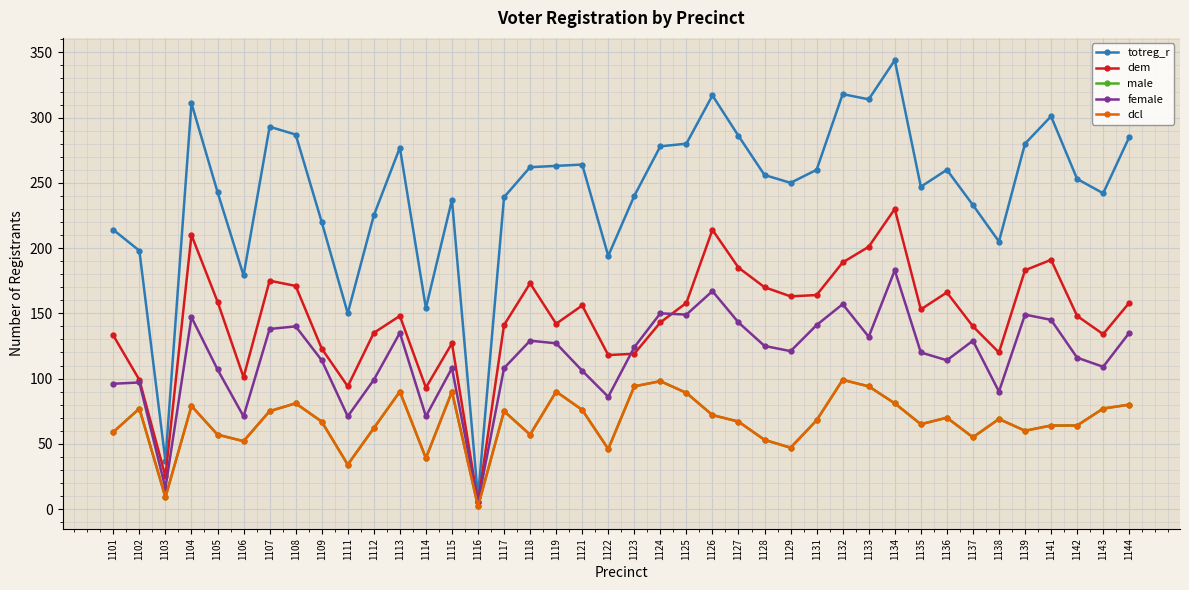

Where does the totreg_r series first go above 256?

1104